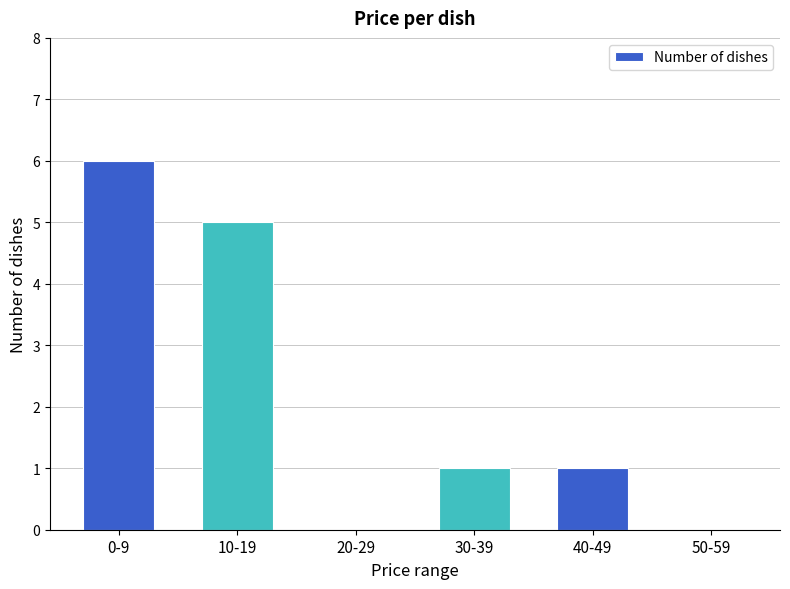

Reading left to right, extract all data points from this chart.

0-9=6	10-19=5	20-29=0	30-39=1	40-49=1	50-59=0